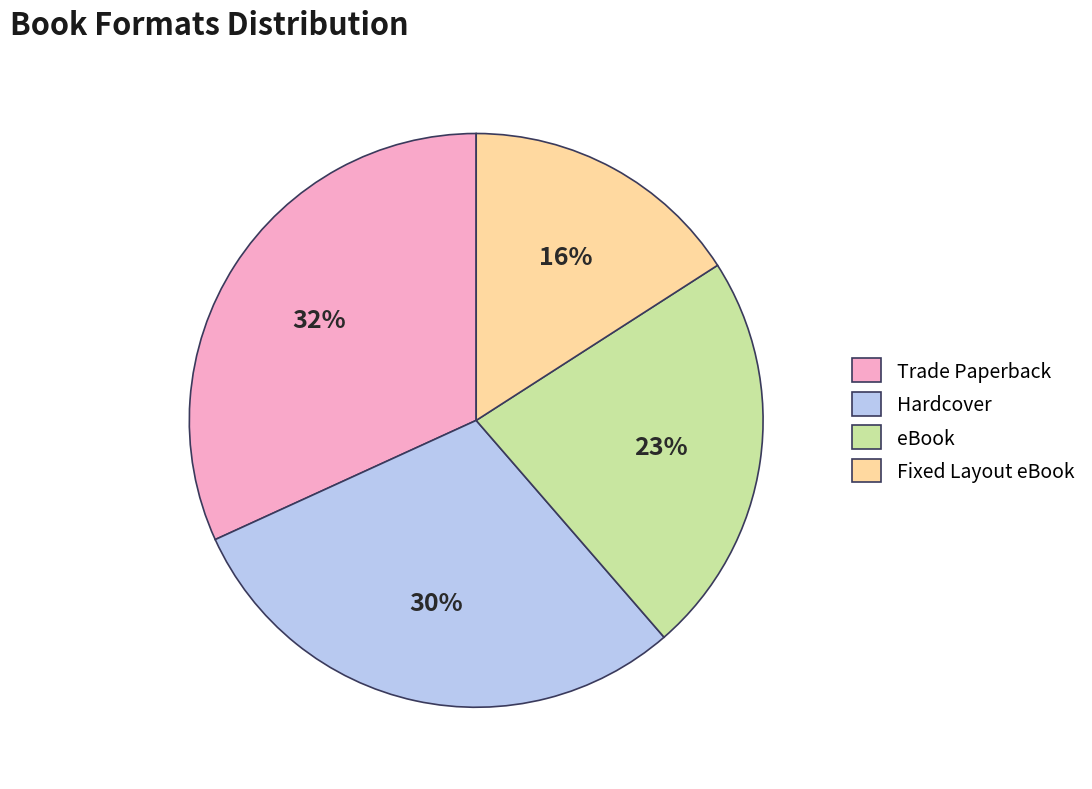

Is there any slice that represents more than half of the pie?

No